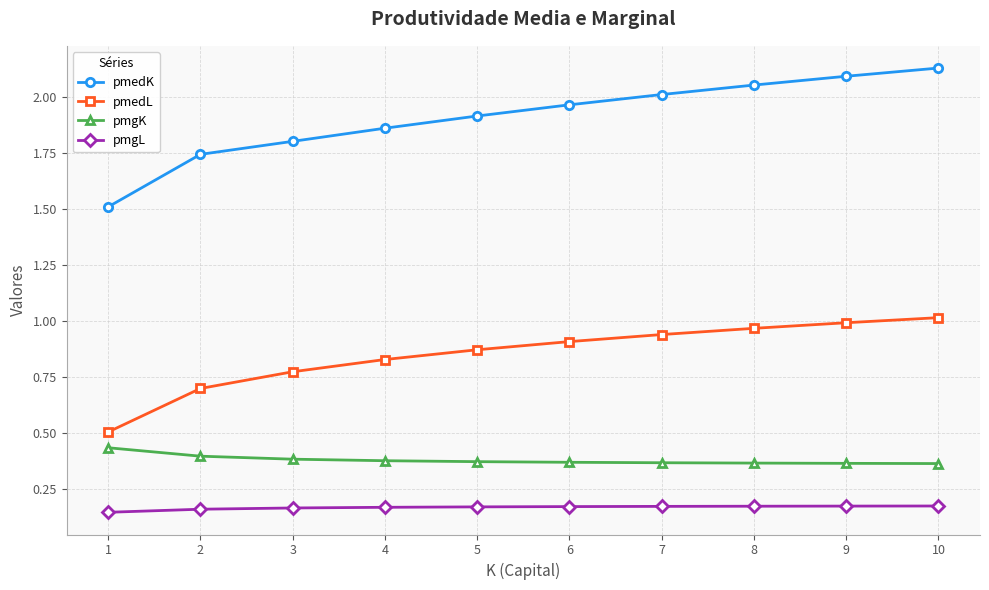

How many series are shown in this chart?

4